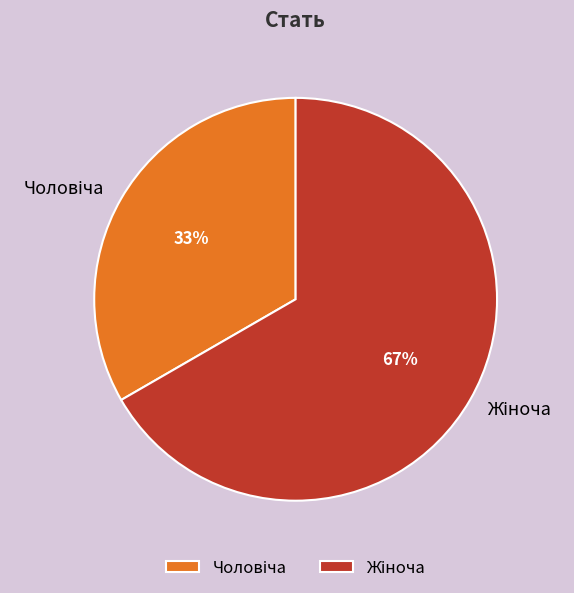

How many segments does this pie chart have?

2